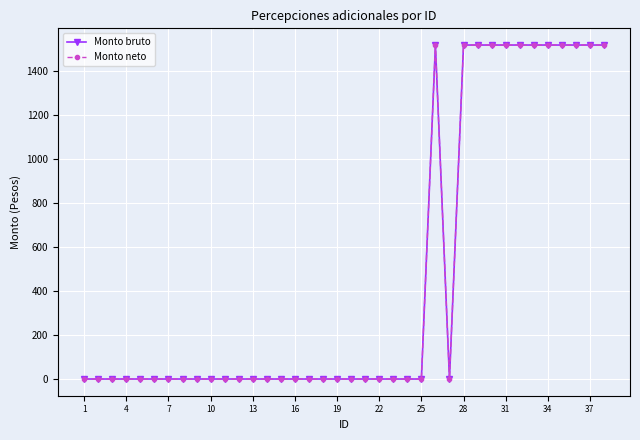

True or false: Monto bruto and Monto neto intersect in this chart.

False